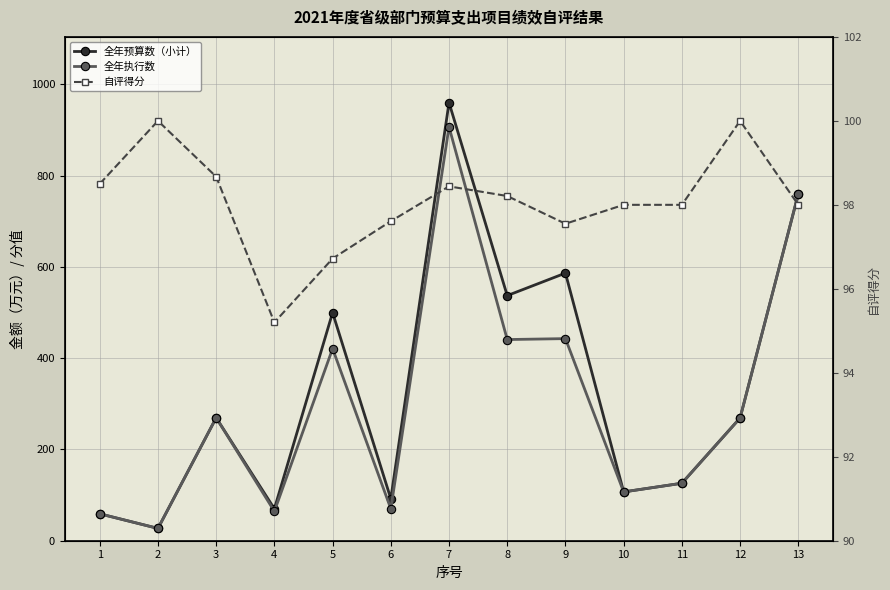

How many times do 自评得分 and 全年预算数（小计） cross each other?

5